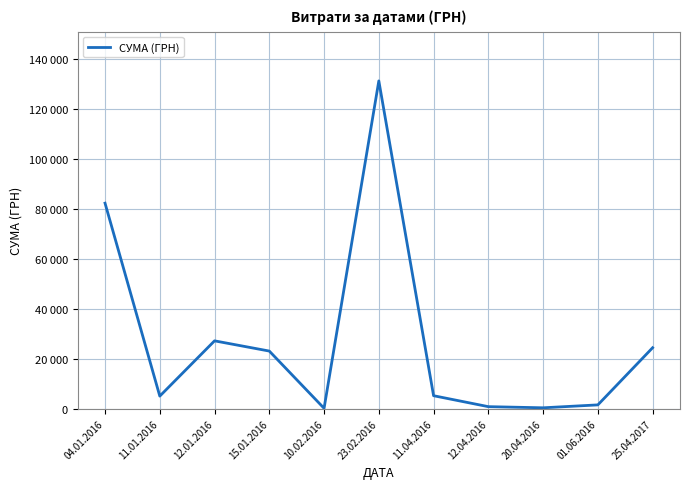

Is it true that the value at 12.04.2016 is 831.6?

True